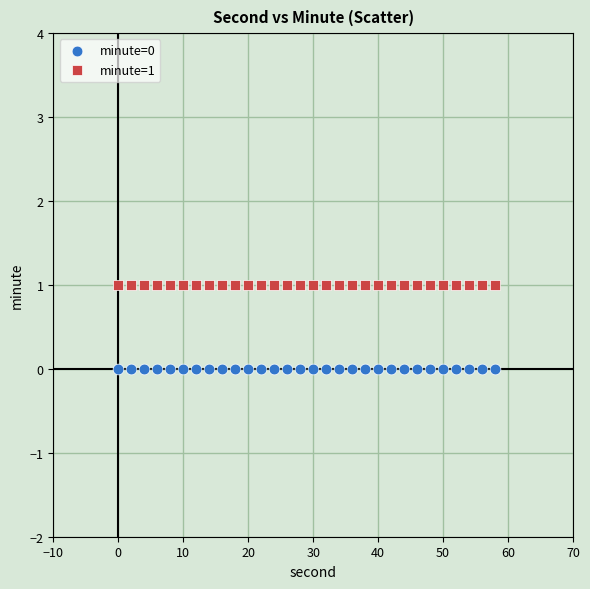

Which series reaches the minimum Y coordinate?

minute=0